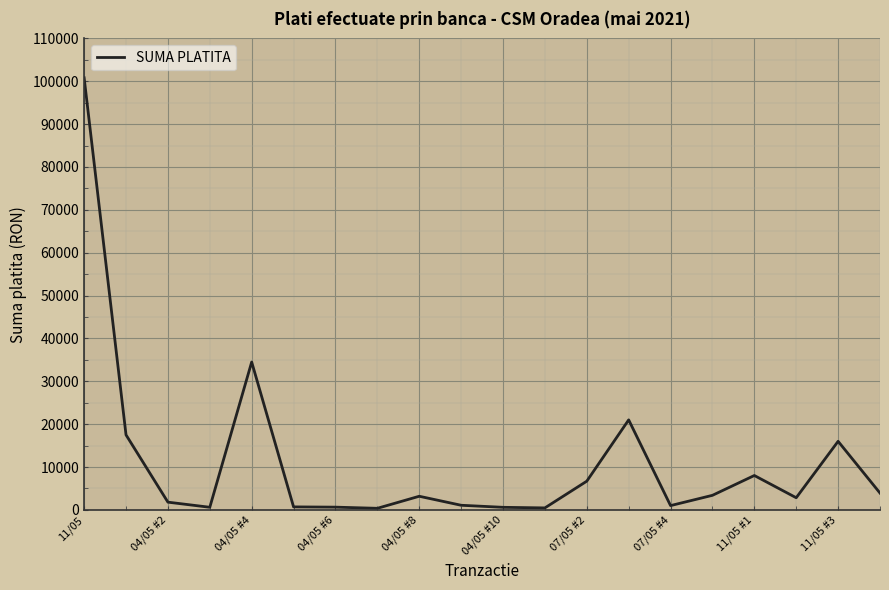

What is the difference between the maximum and minimum values?

100435.0